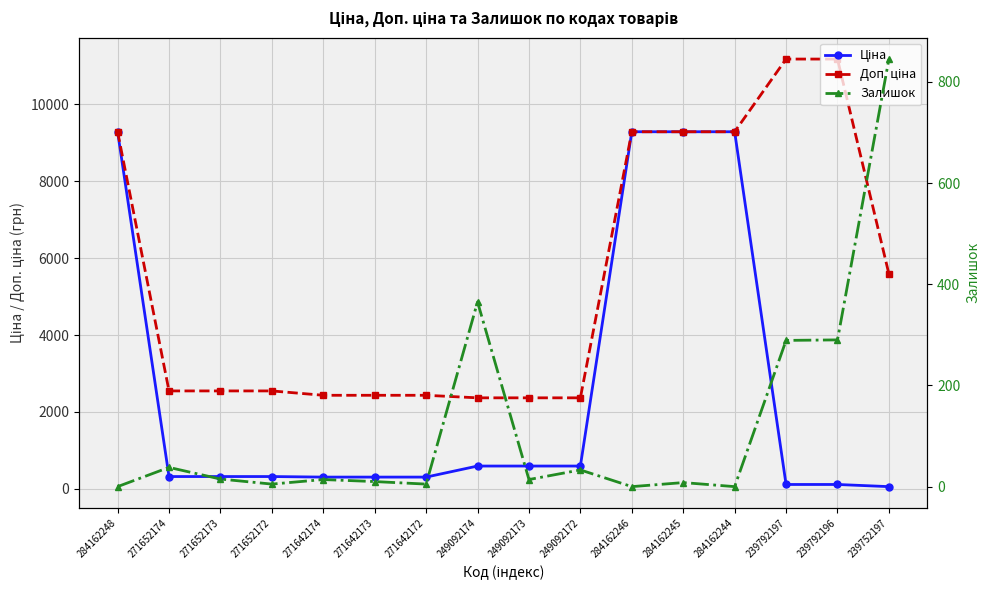

Is the value of Залишок at 249092174 greater than the value of Доп. ціна at 239792196?

No